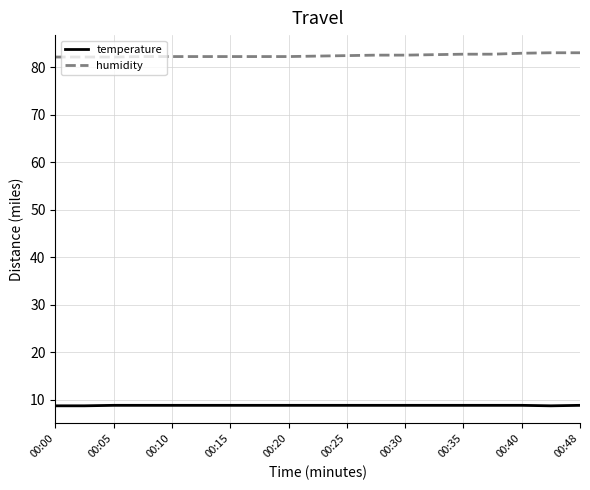

What is the maximum value shown in the chart?

83.1